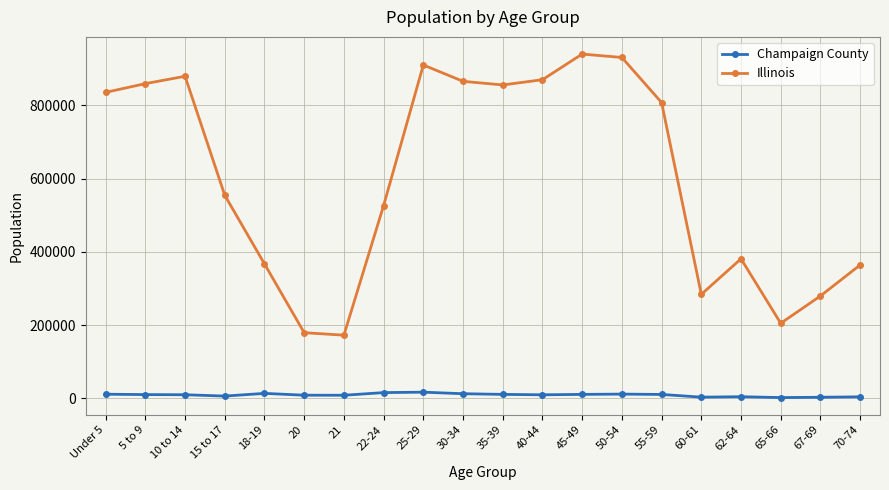

Which series has the widest spread of values?

Illinois